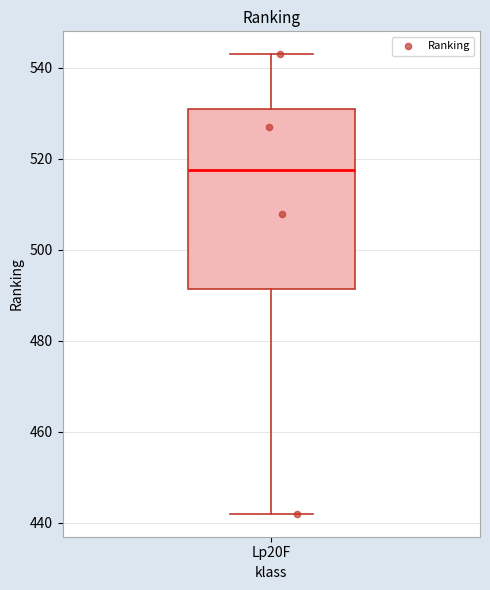

Where does the lower whisker of the box for Lp20F end on the y-axis? The values are not printed on the chart, so give them approximately, as read against the axis.

442